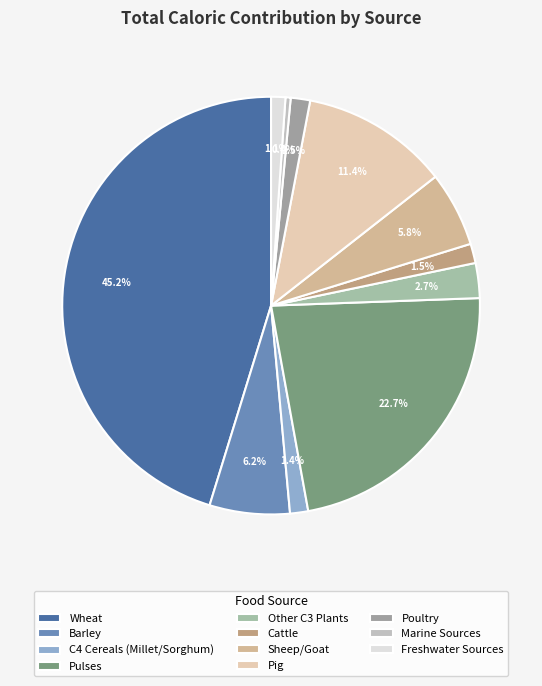

To the nearest percent, what is the average slice percentage?

9%